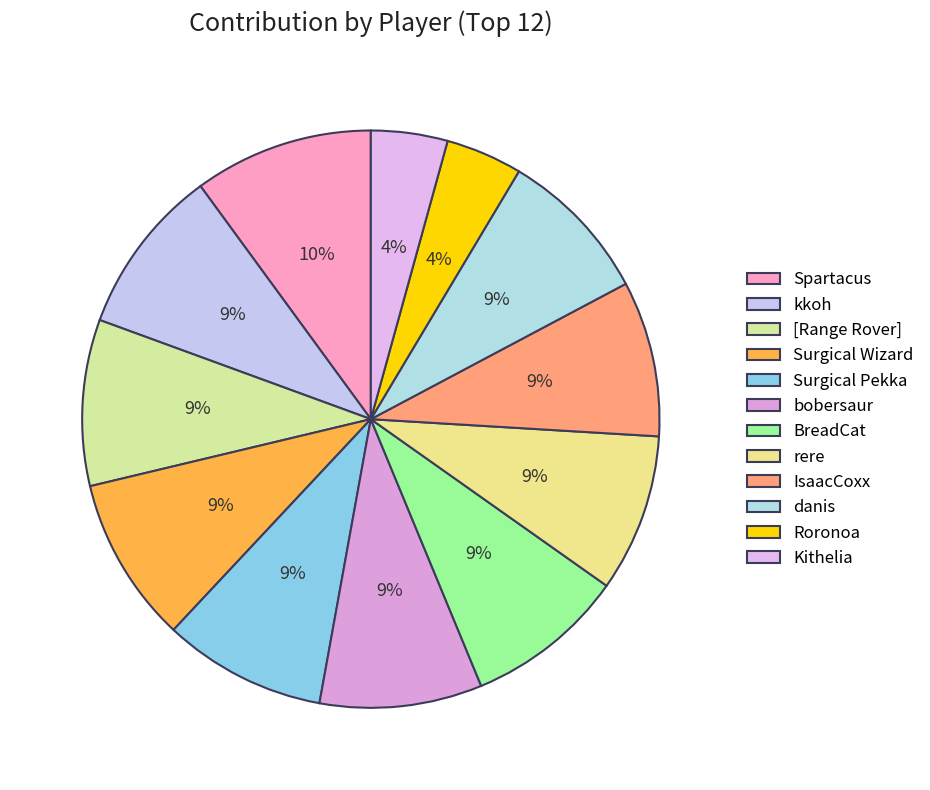

What is the ratio of the value at Surgical Wizard to the value at Kithelia?

2.2